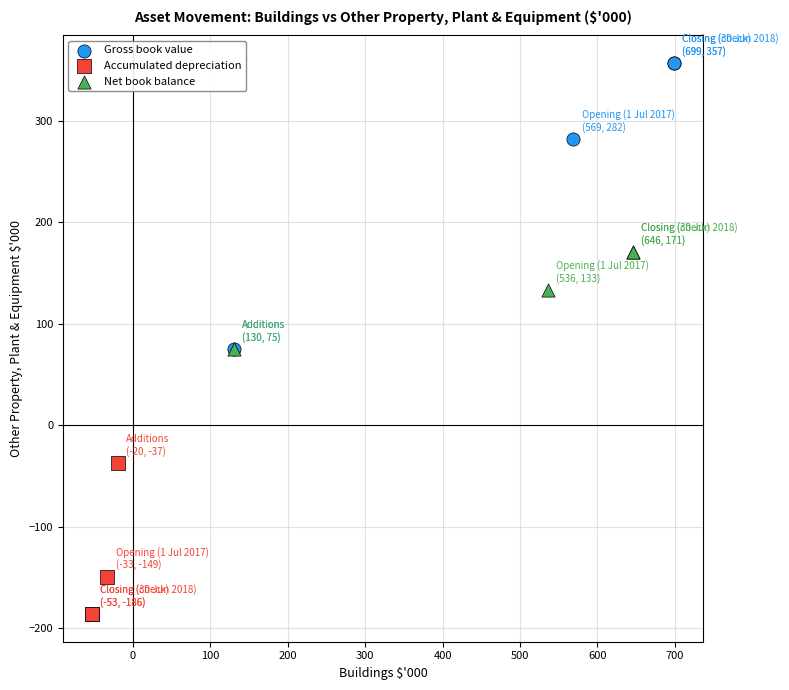

Which series contains the highest Y value?

Gross book value